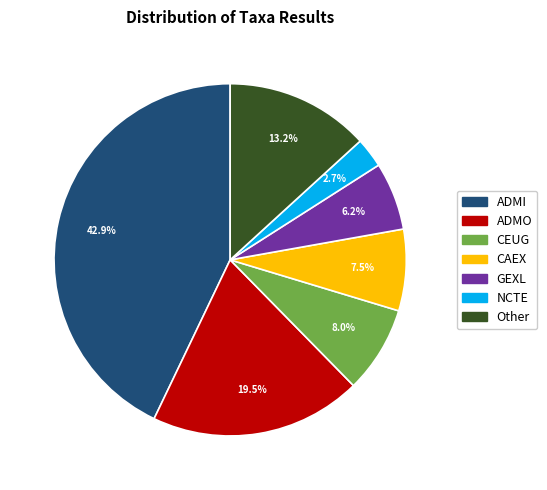

Does any single category account for the majority?

No